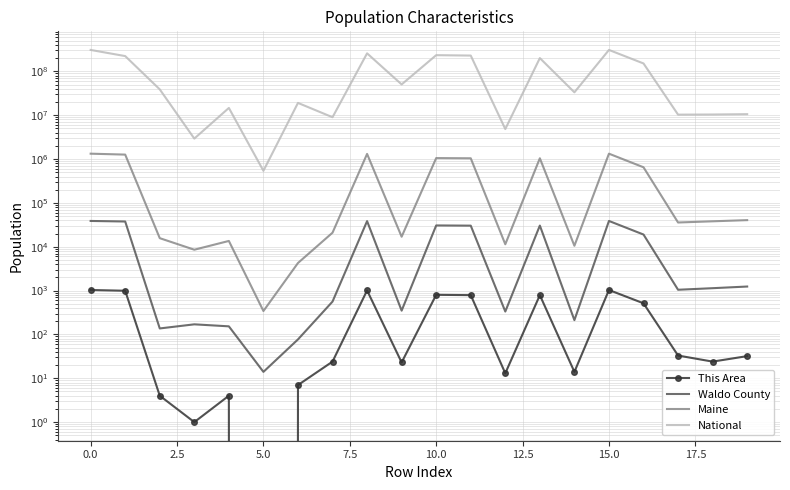

True or false: Waldo County and Maine intersect in this chart.

False